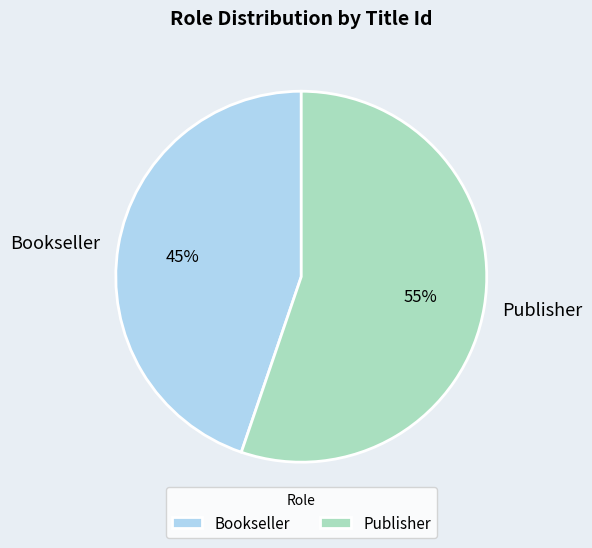

Combined, do Publisher and Bookseller account for over 50%?

Yes